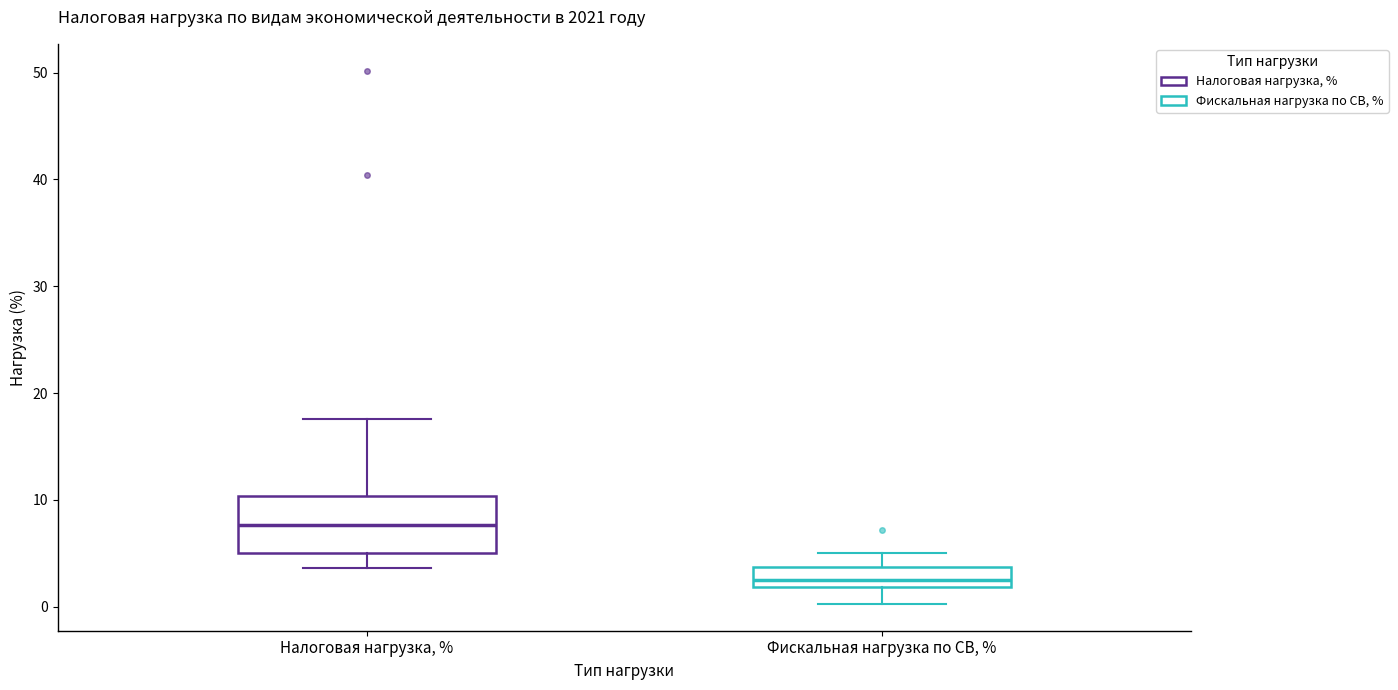

Reading left to right, read every box against the y-axis: the position of its median line, the range the box covers, and the ends of its whiskers. The values are not printed on the chart, so give them approximately, as read against the axis.

Налоговая нагрузка, %: median 8, box 5 to 10, whiskers 4 to 18
Фискальная нагрузка по СВ, %: median 3, box 2 to 4, whiskers 0 to 5